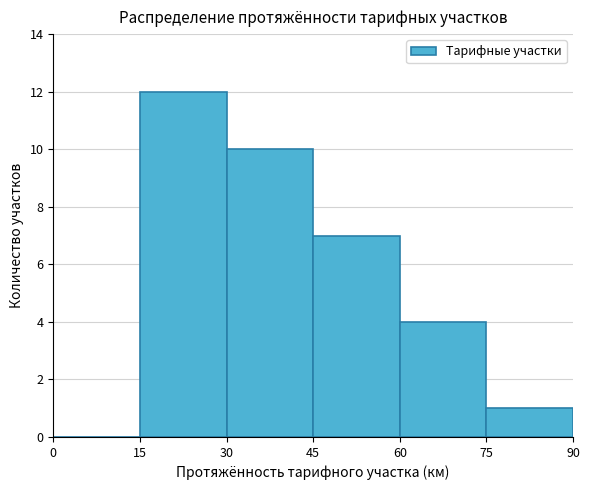

How tall is the bar that spans 30 to 45 on the x-axis? The values are not printed on the chart, so give them approximately, as read against the axis.

10